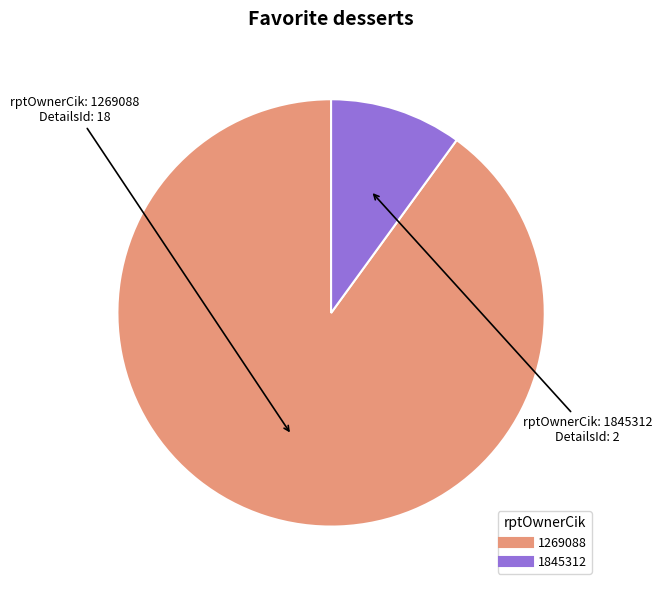

Between 1269088 and 1845312, which is larger?

1269088